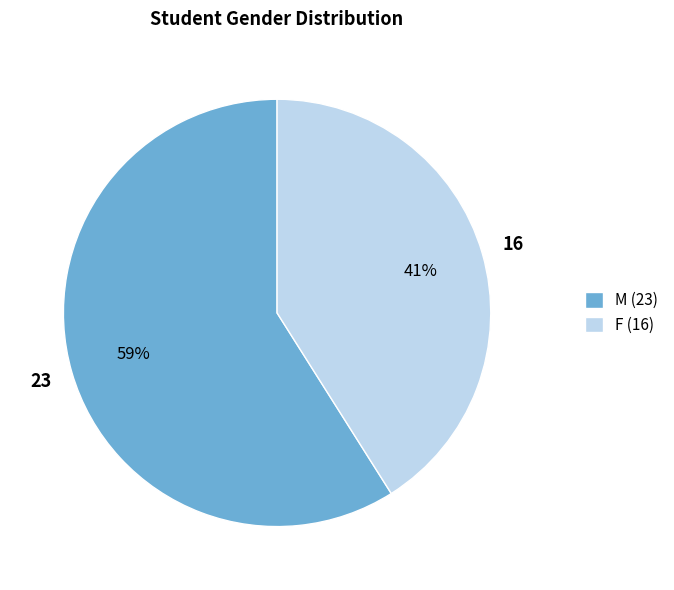

To the nearest percent, what percentage of the pie is M?

59%